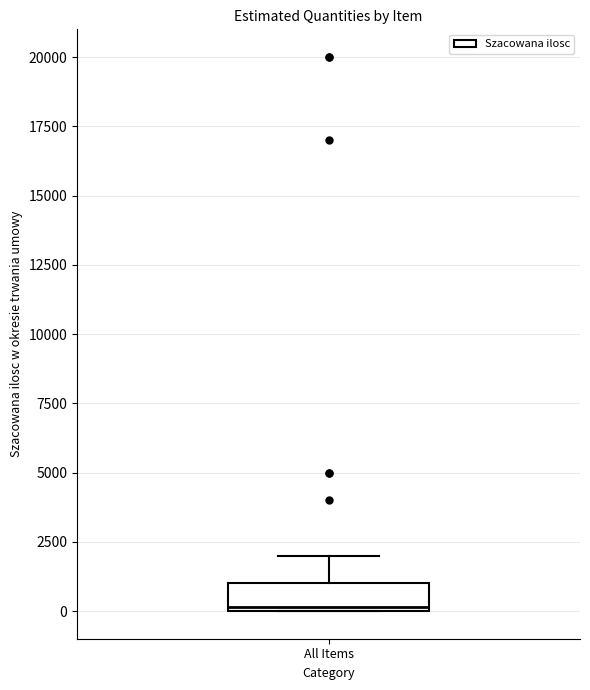

Transcribe this box plot: give where the median line is, the range the box spans, and where the two whiskers end, as read against the y-axis. The values are not printed on the chart, so give them approximately, as read against the axis.

median 0, box 0 to 1000, whiskers 0 to 2000